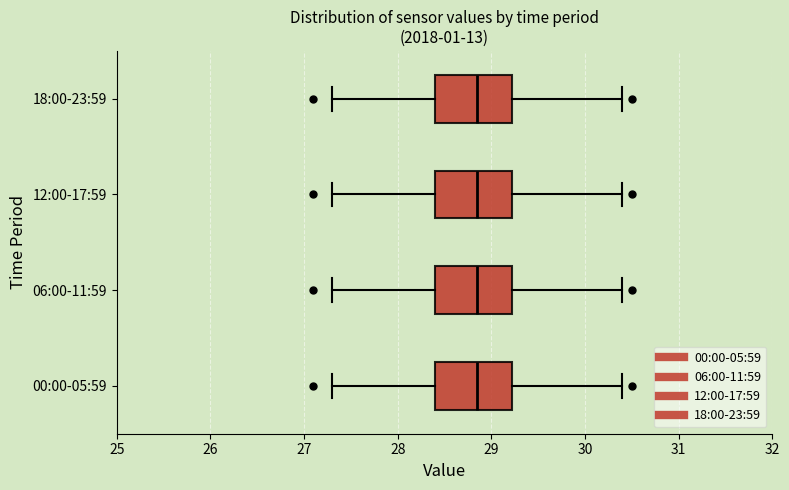

Where does the right whisker of the box for 18:00-23:59 end on the x-axis? The values are not printed on the chart, so give them approximately, as read against the axis.

30.4